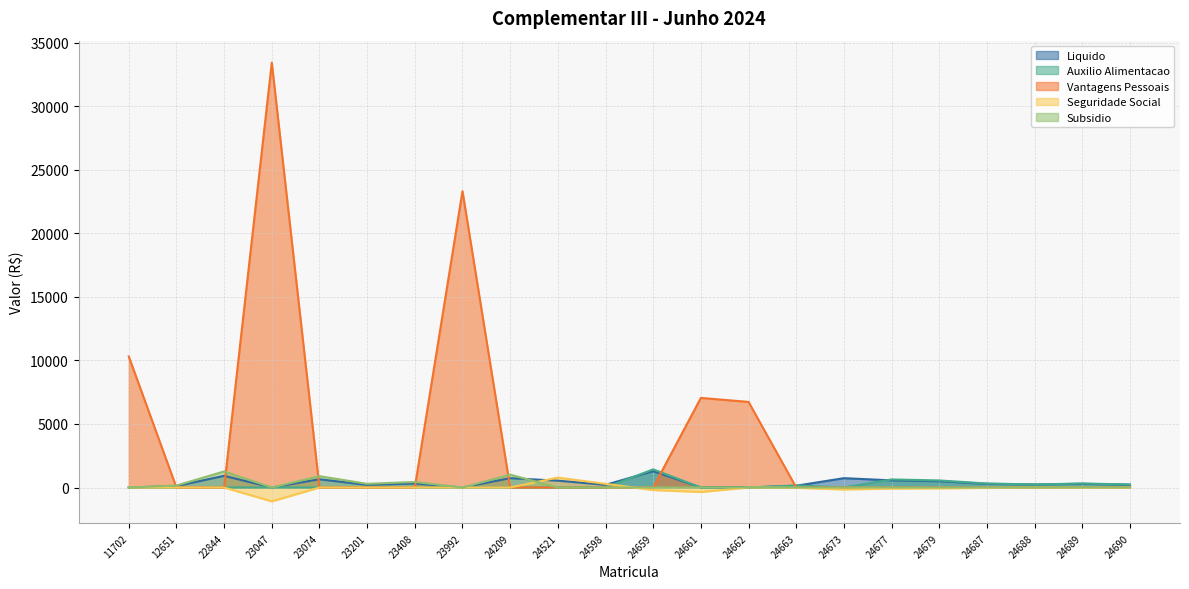

In Auxilio Alimentacao, how many points are higher than both neighbors (excluding endpoints)?

4